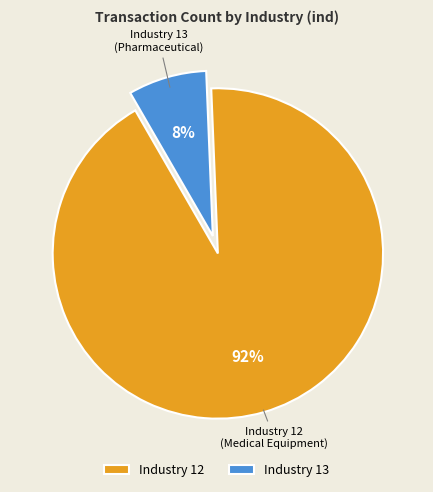

To the nearest percent, what is the average slice percentage?

50%